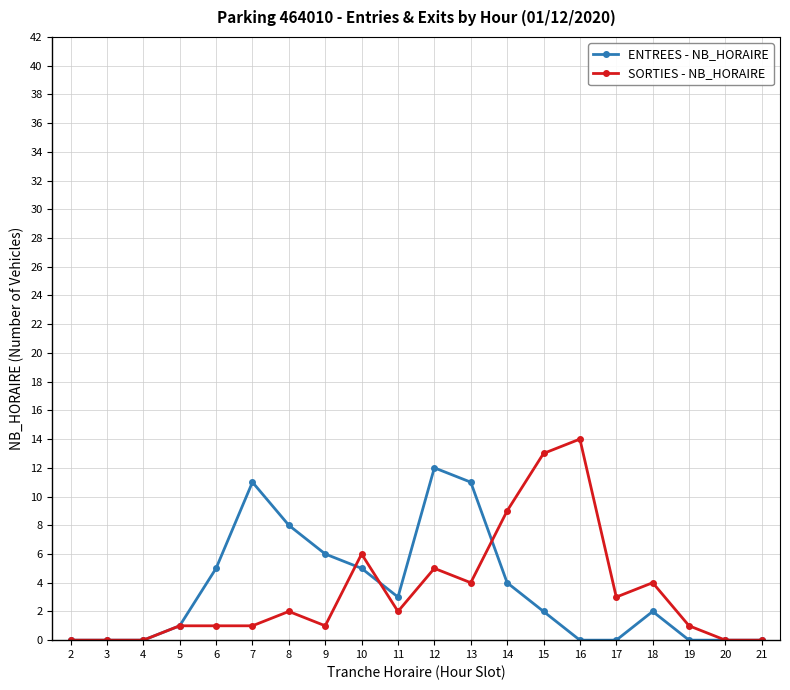

What is the difference between the highest and lowest values at 15?

11